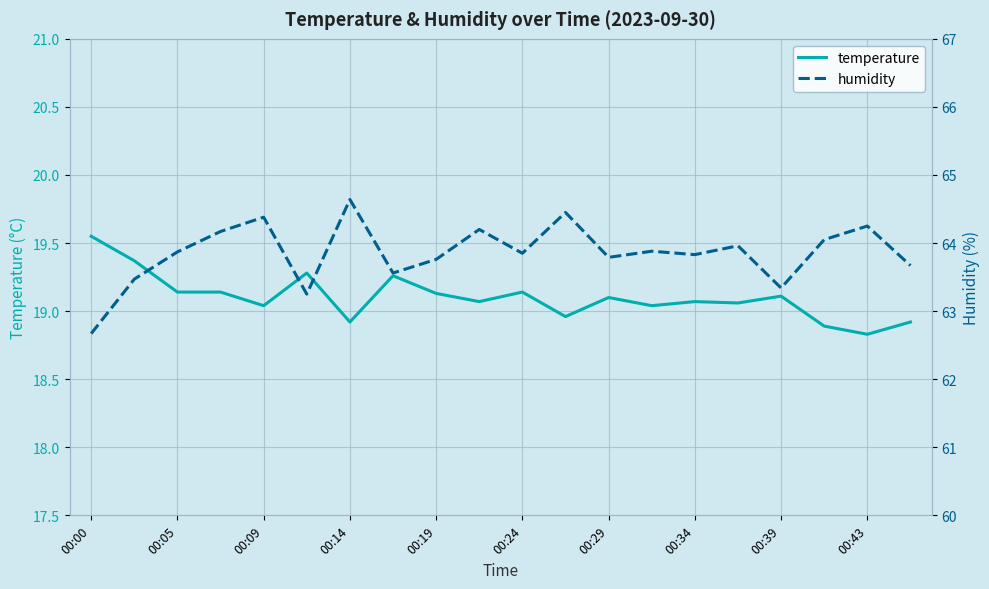

What is the difference between the maximum and minimum values in the humidity series?

2.0